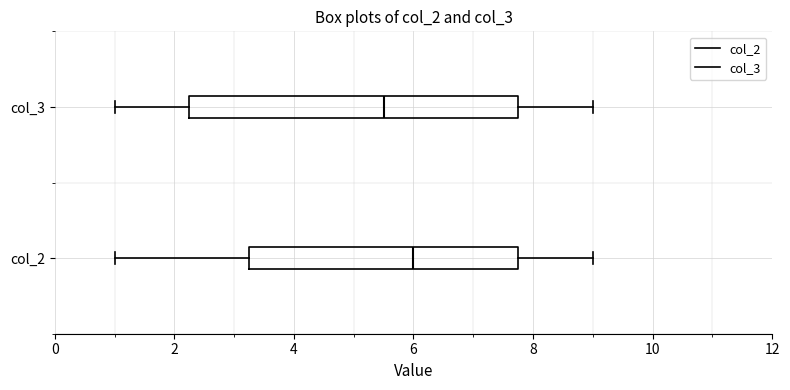

Reading bottom to top, read every box against the x-axis: the position of its median line, the range the box covers, and the ends of its whiskers. The values are not printed on the chart, so give them approximately, as read against the axis.

col_2: median 6.0, box 3.2 to 7.8, whiskers 1.0 to 9.0
col_3: median 5.6, box 2.2 to 7.8, whiskers 1.0 to 9.0